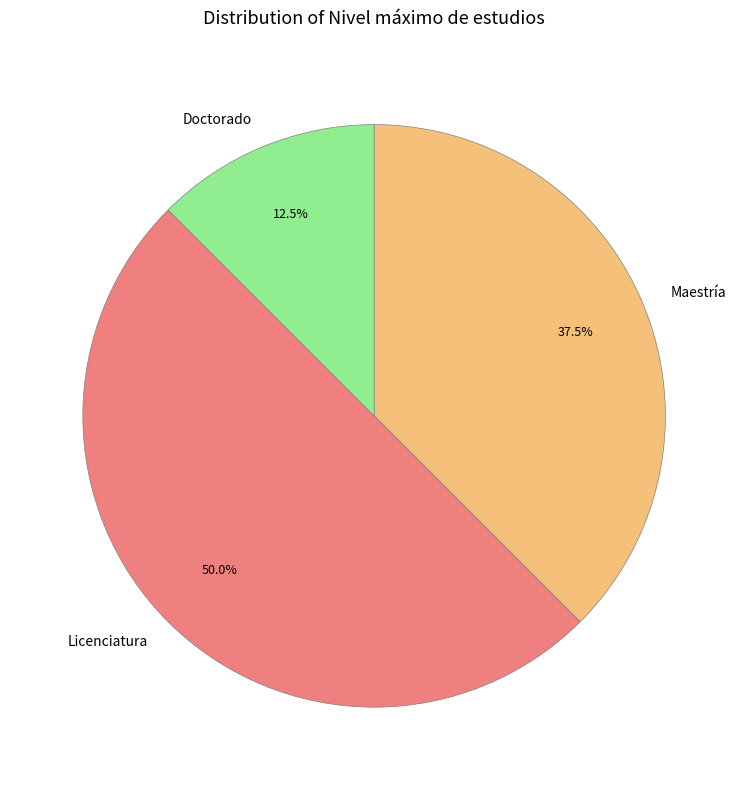

Is Doctorado the majority of the pie?

No